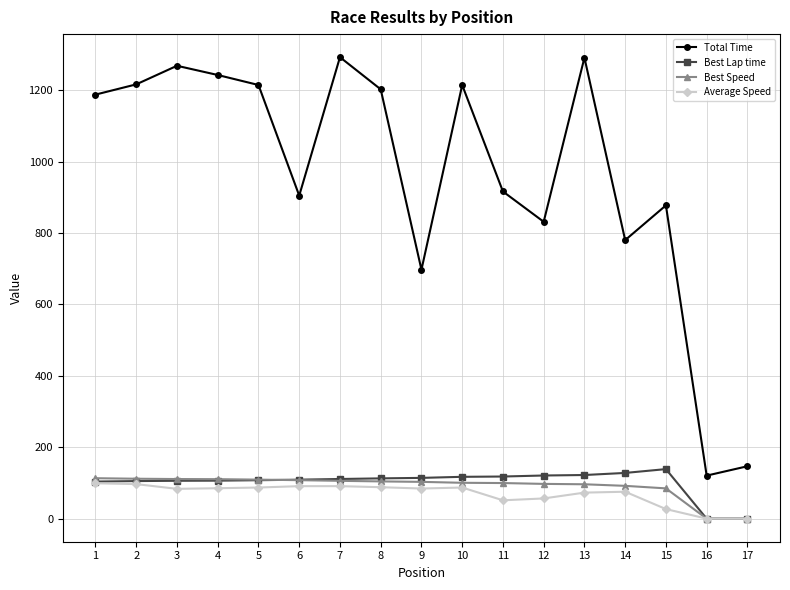

What is the difference between the second highest and second lowest values in the Total Time series?

1144.7